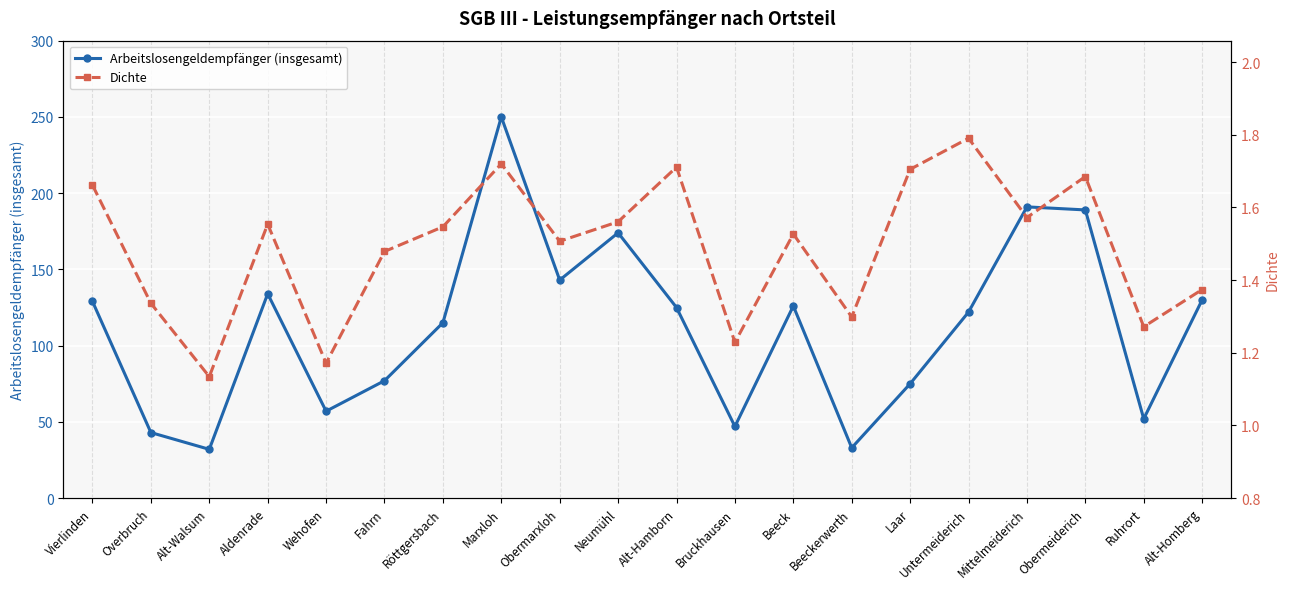

What is the maximum value shown in the chart?

250.0